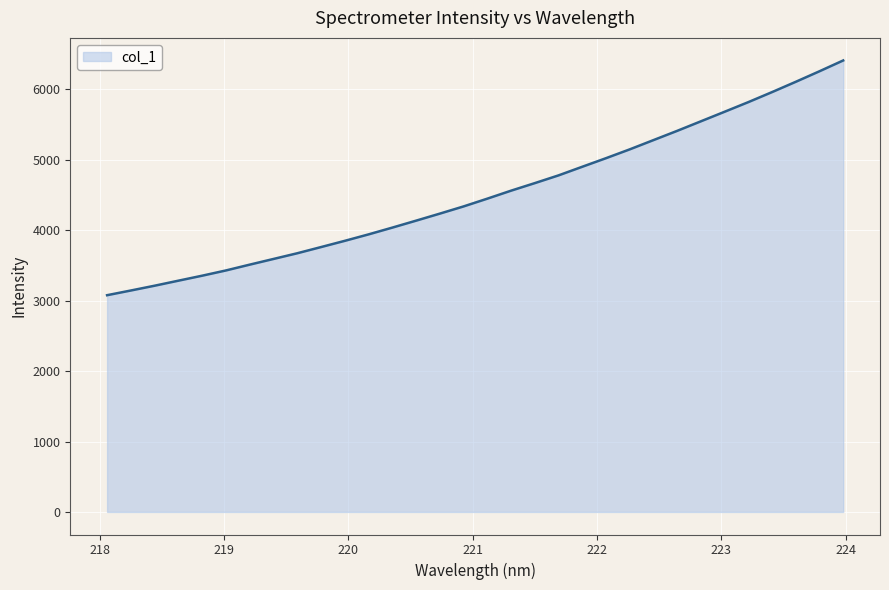

How many values are below 4447?

16